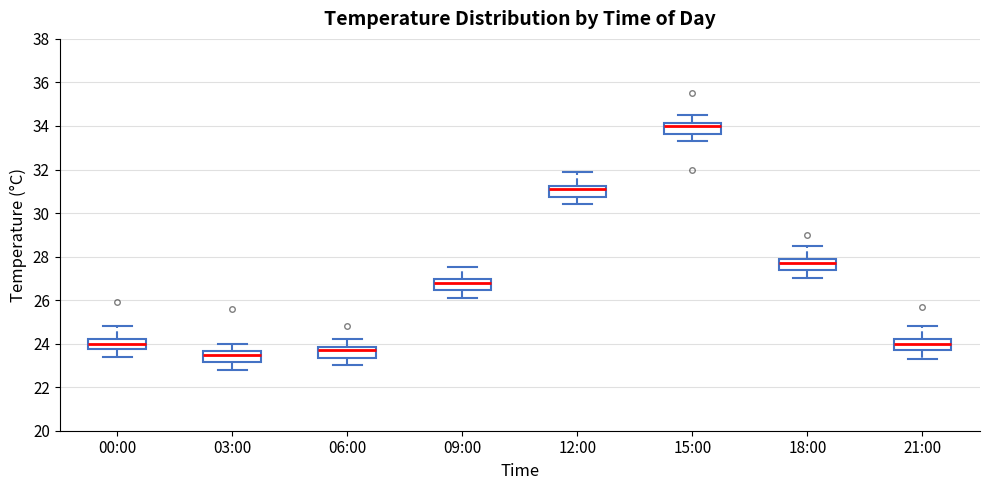

Reading left to right, transcribe this box plot: for each box, give where its median line is, the range the box spans, and where its two whiskers end, as read against the y-axis. The values are not printed on the chart, so give them approximately, as read against the axis.

00:00: median 24.0, box 23.8 to 24.2, whiskers 23.4 to 24.8
03:00: median 23.6 (just below the box's upper edge), box 23.2 to 23.6, whiskers 22.8 to 24.0
06:00: median 23.8 (just below the box's upper edge), box 23.4 to 23.8, whiskers 23.0 to 24.2
09:00: median 26.8, box 26.4 to 27.0, whiskers 26.2 to 27.6
12:00: median 31.2 (just below the box's upper edge), box 30.8 to 31.2, whiskers 30.4 to 32.0
15:00: median 34.0, box 33.6 to 34.2, whiskers 33.4 to 34.6
18:00: median 27.8, box 27.4 to 28.0, whiskers 27.0 to 28.6
21:00: median 24.0, box 23.8 to 24.2, whiskers 23.4 to 24.8